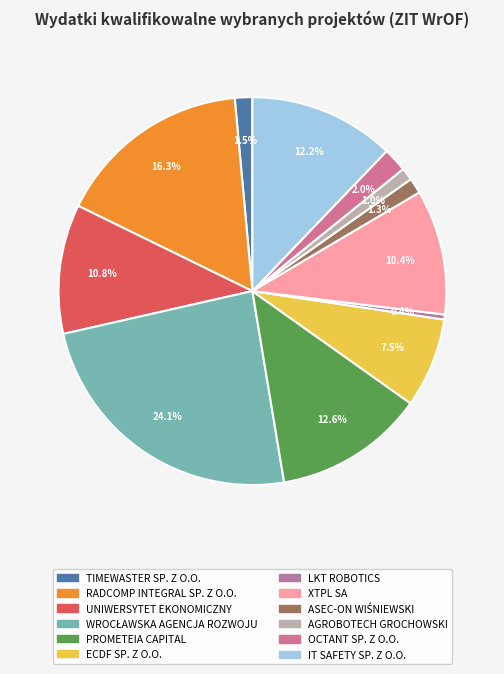

What is the smallest slice in the pie chart?

LKT ROBOTICS